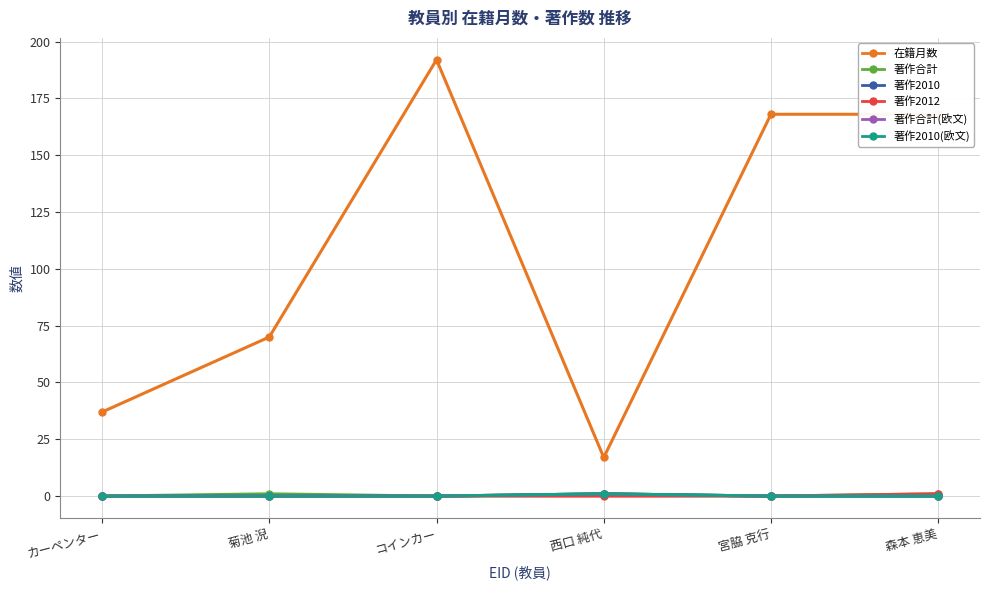

At how many categories does at least one series exceed 173?

1